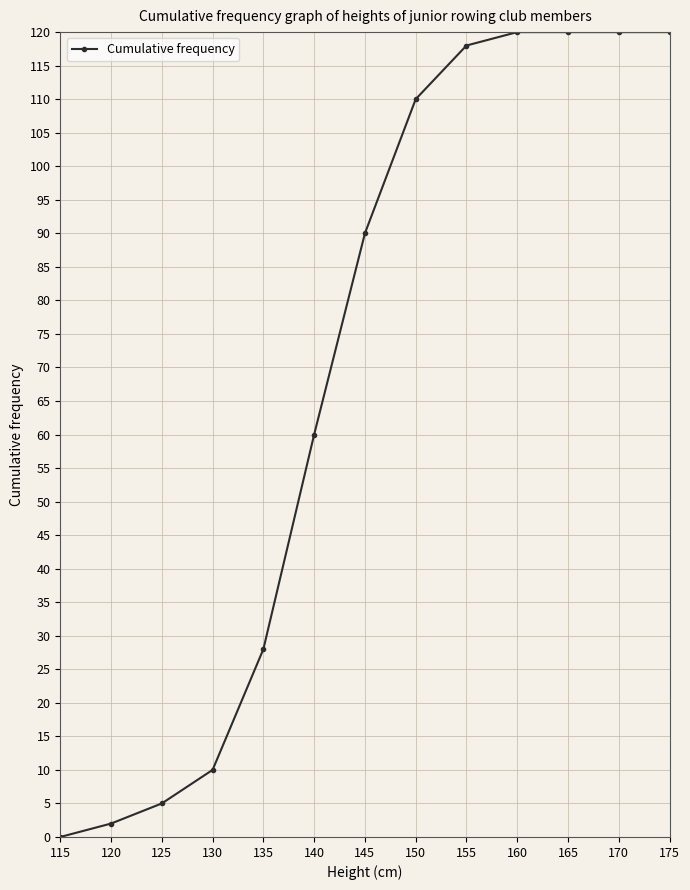

Where is the data nearest to the value 60?

140